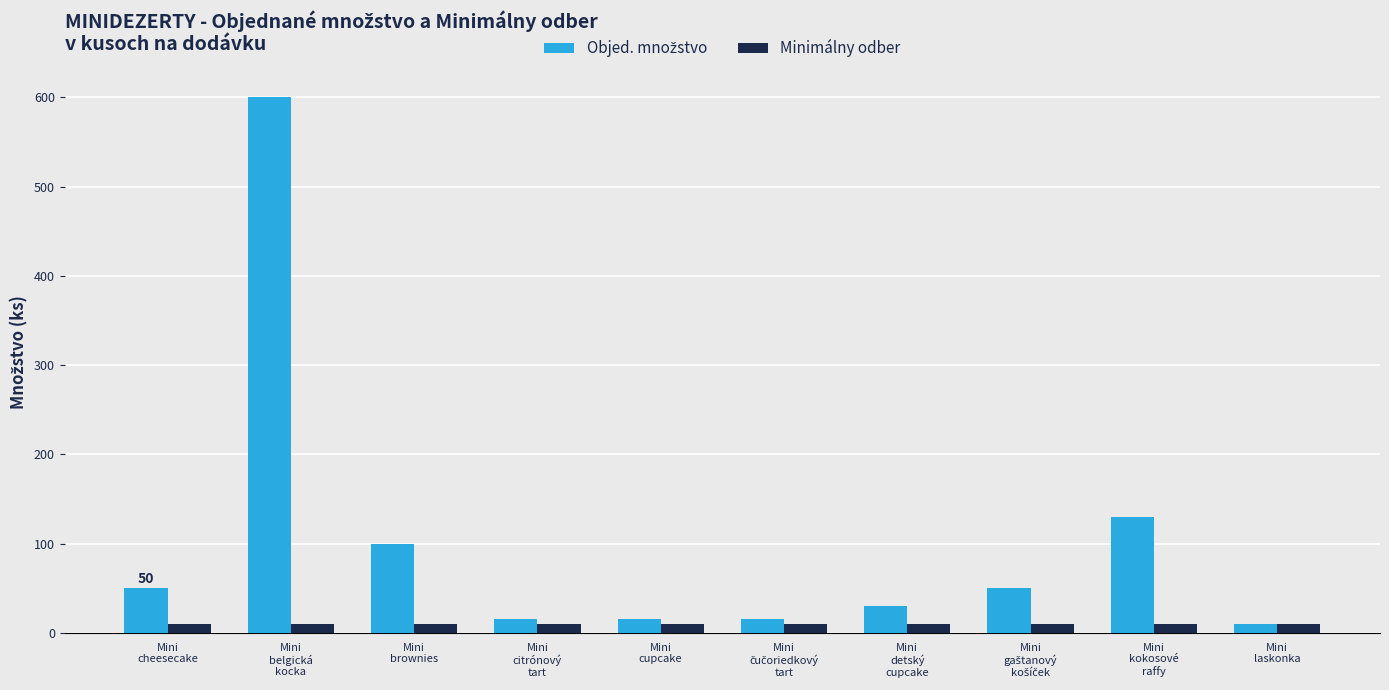

What is the sum of all Minimálny odber values?

100